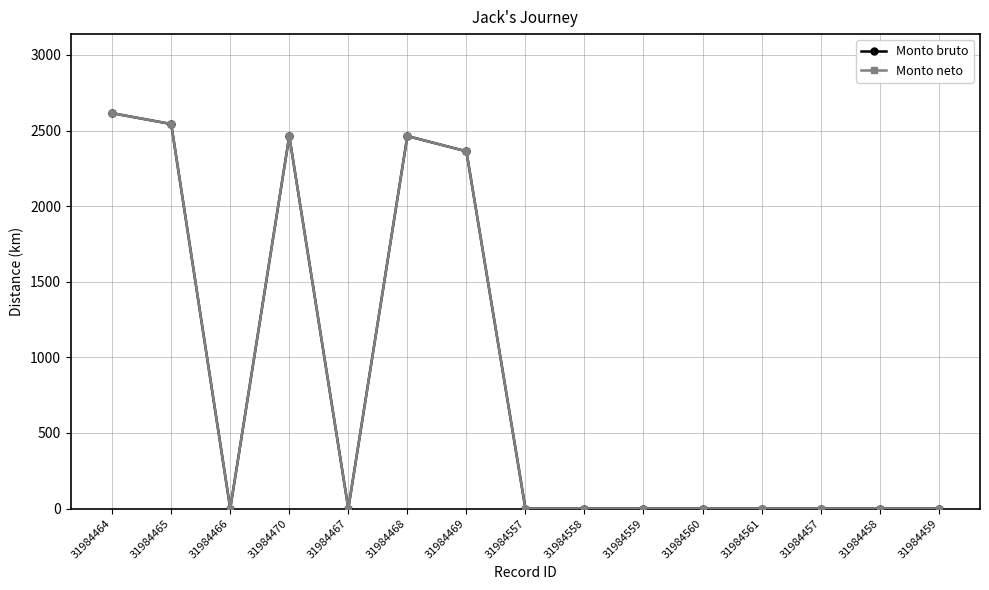

True or false: Monto bruto and Monto neto intersect in this chart.

False